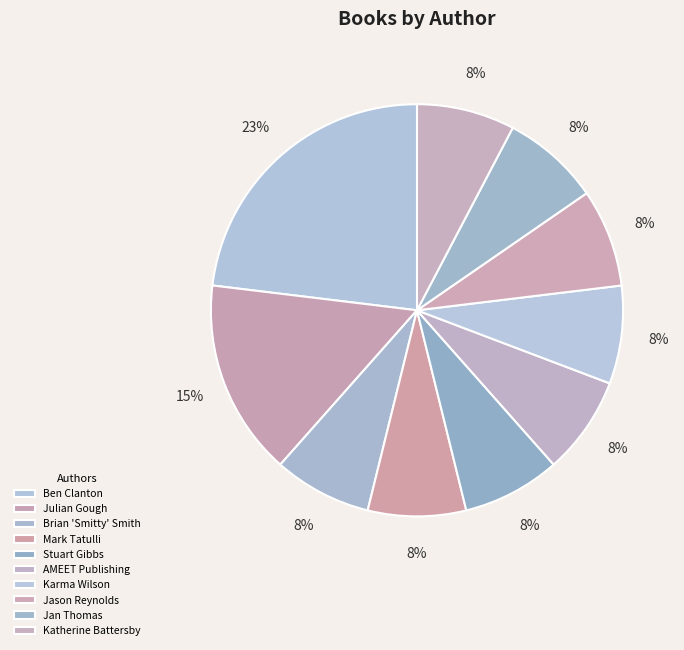

Is Stuart Gibbs the majority of the pie?

No